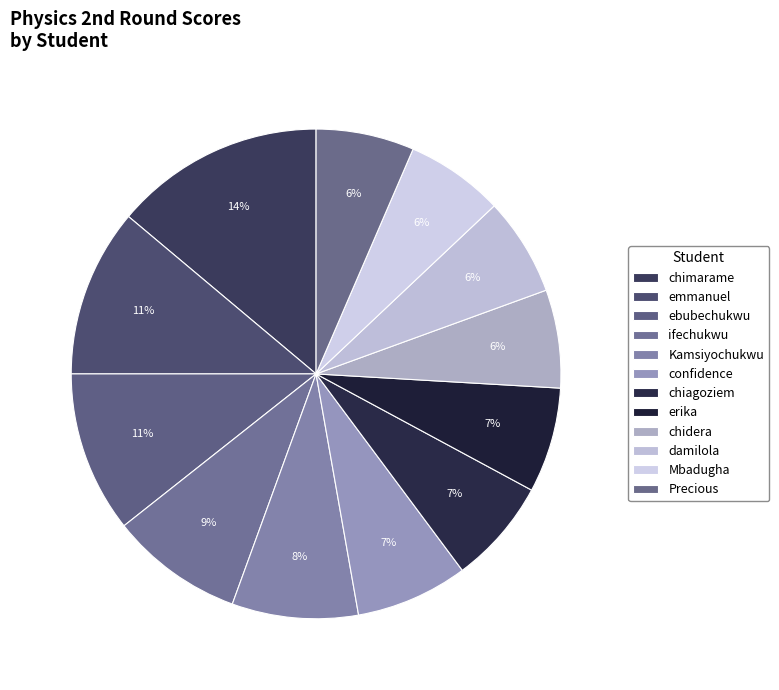

To the nearest percent, what portion does Precious represent?

6%